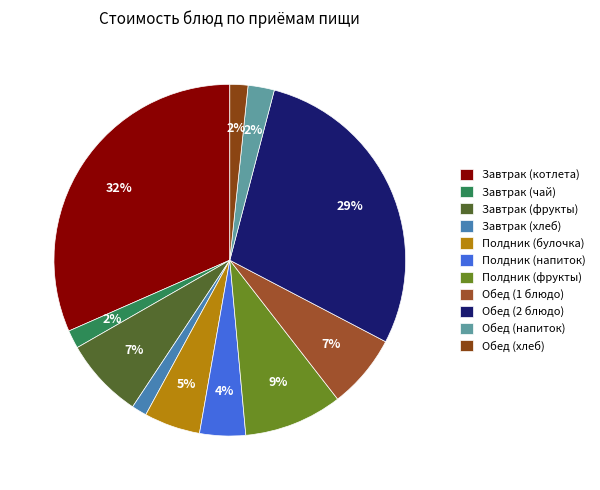

Is there any slice that represents more than half of the pie?

No